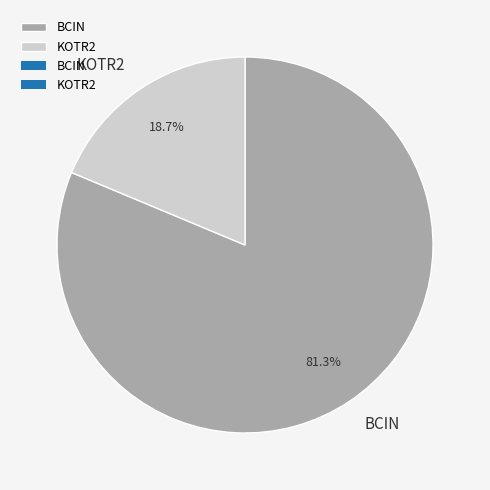

To the nearest percent, what is the difference between the largest and smallest slice percentages?

63%